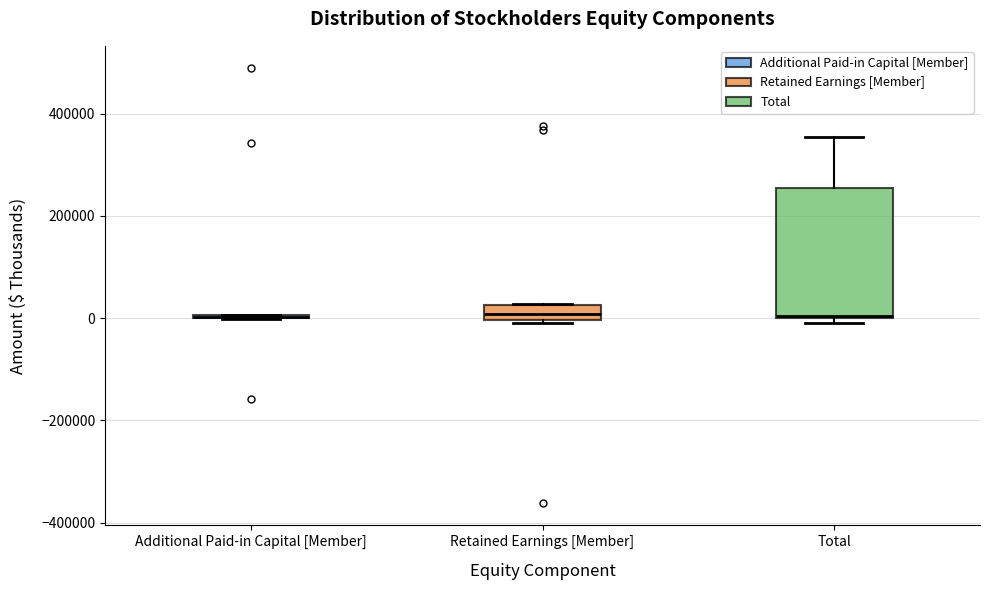

Which box is the tallest, from its lower edge to its upper edge?

Total